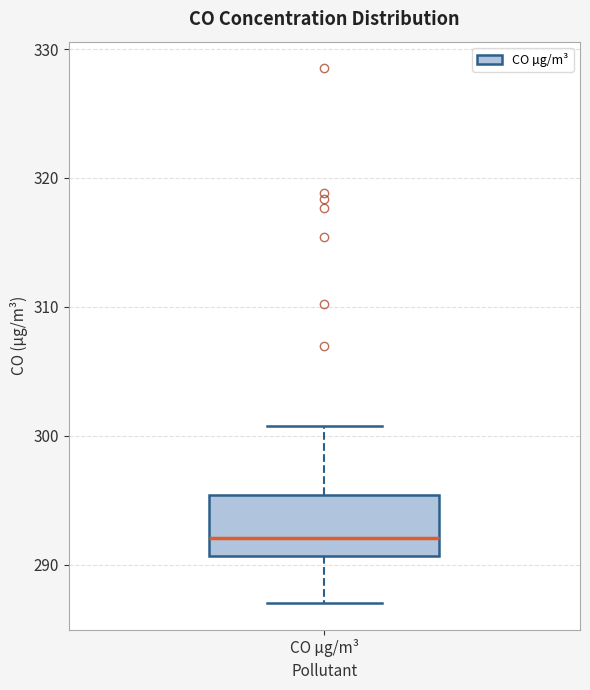

Read this box plot against the y-axis: the position of the median line, the range covered by the box, and the ends of both whiskers. The values are not printed on the chart, so give them approximately, as read against the axis.

median 292, box 291 to 295, whiskers 287 to 301